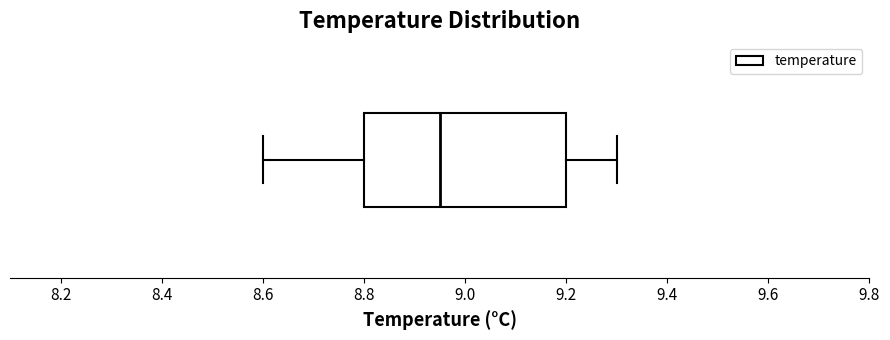

Read this box plot against the x-axis: the position of the median line, the range covered by the box, and the ends of both whiskers. The values are not printed on the chart, so give them approximately, as read against the axis.

median 8.96, box 8.80 to 9.20, whiskers 8.60 to 9.30